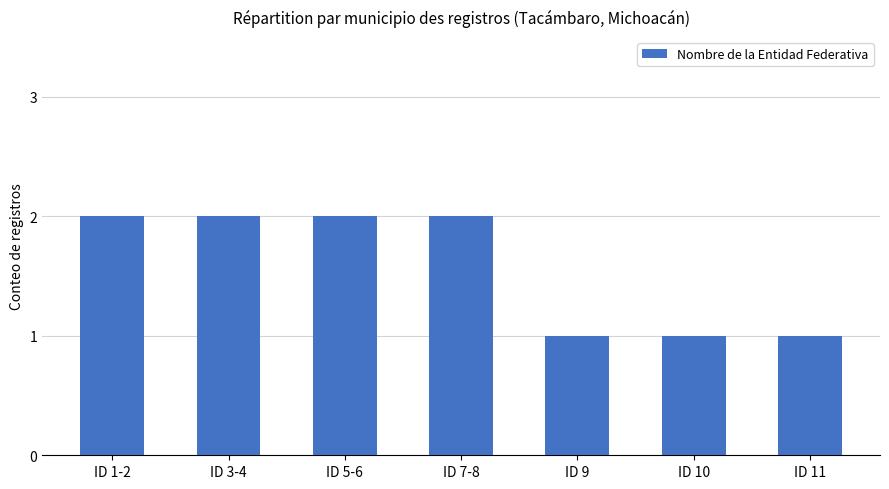

What is the label of the 2nd bar from the right?

ID 10